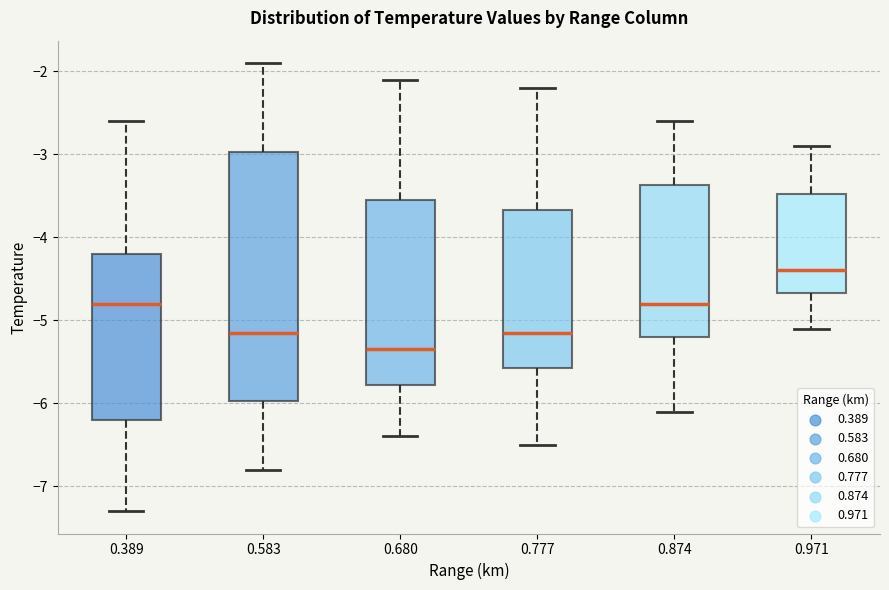

Reading left to right, transcribe this box plot: for each box, give where its median line is, the range the box spans, and where its two whiskers end, as read against the y-axis. The values are not printed on the chart, so give them approximately, as read against the axis.

0.389: median -4.8, box -6.2 to -4.2, whiskers -7.3 to -2.6
0.583: median -5.1, box -6.0 to -3.0, whiskers -6.8 to -1.9
0.680: median -5.3, box -5.8 to -3.5, whiskers -6.4 to -2.1
0.777: median -5.1, box -5.6 to -3.7, whiskers -6.5 to -2.2
0.874: median -4.8, box -5.2 to -3.4, whiskers -6.1 to -2.6
0.971: median -4.4, box -4.7 to -3.5, whiskers -5.1 to -2.9